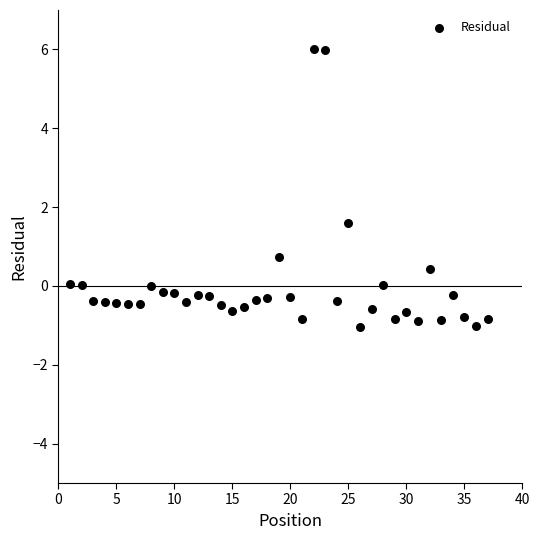

What Y value in the scatter plot is closest to 2?

1.6